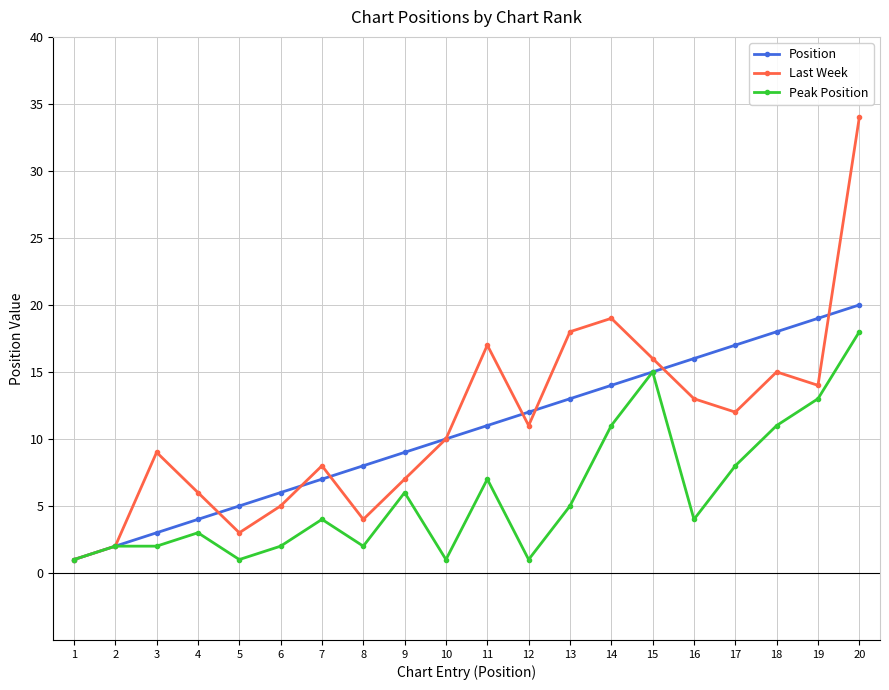

What is the difference between the second highest and minimum values in the Peak Position series?

14